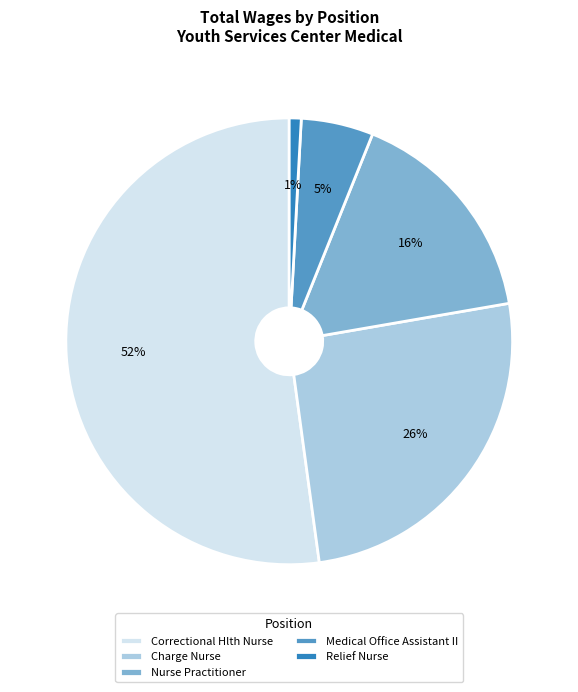

How many segments does this pie chart have?

5